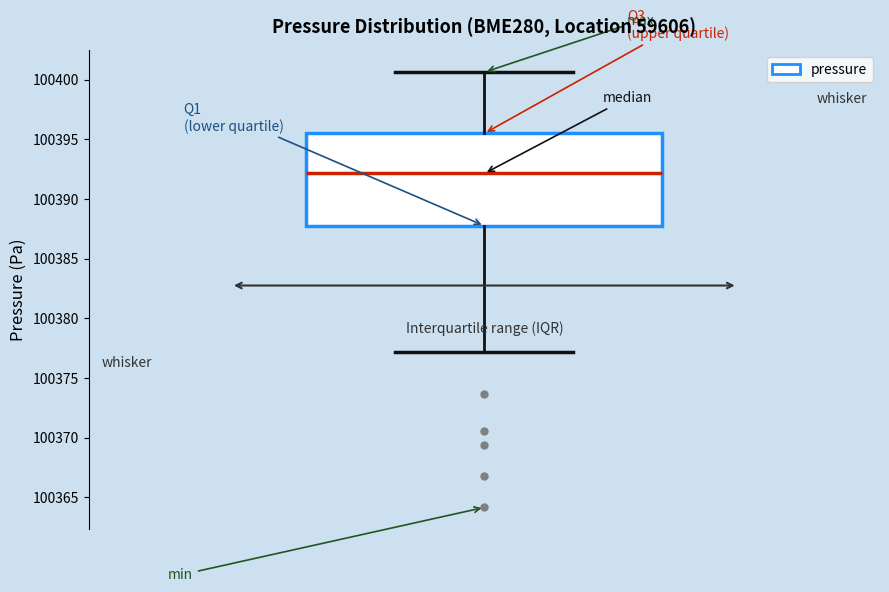

Where is the lower edge of the box on the y-axis? The values are not printed on the chart, so give them approximately, as read against the axis.

100388.0